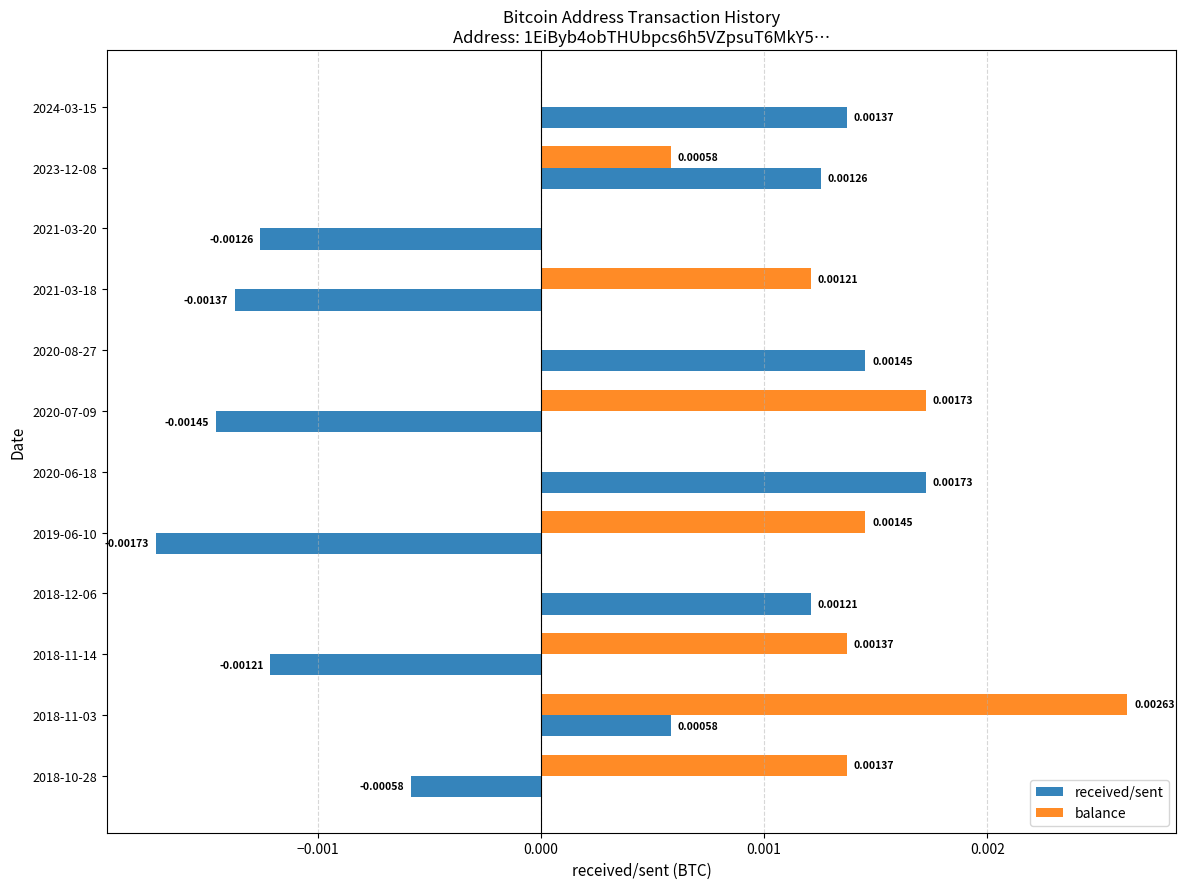

Count the number of categories in the chart.

12